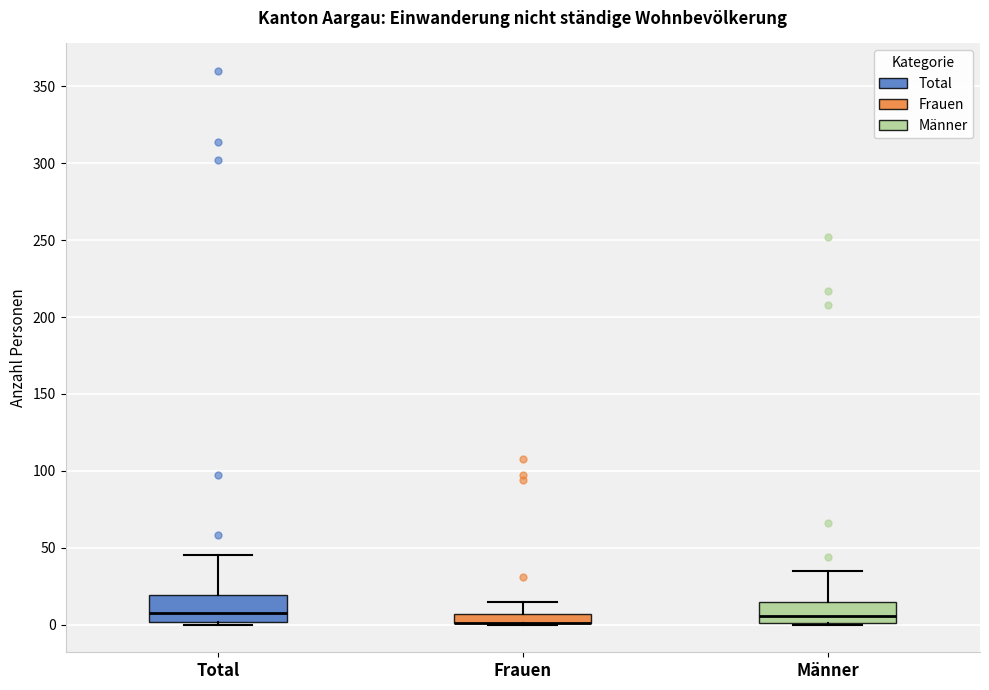

Where is the lower edge of the box for Total on the y-axis? The values are not printed on the chart, so give them approximately, as read against the axis.

0